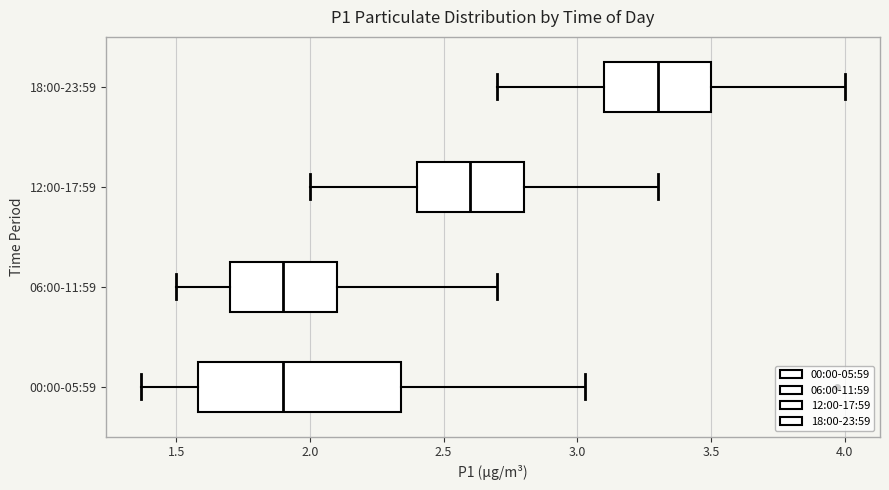

Which box has the furthest to the right median line?

18:00-23:59